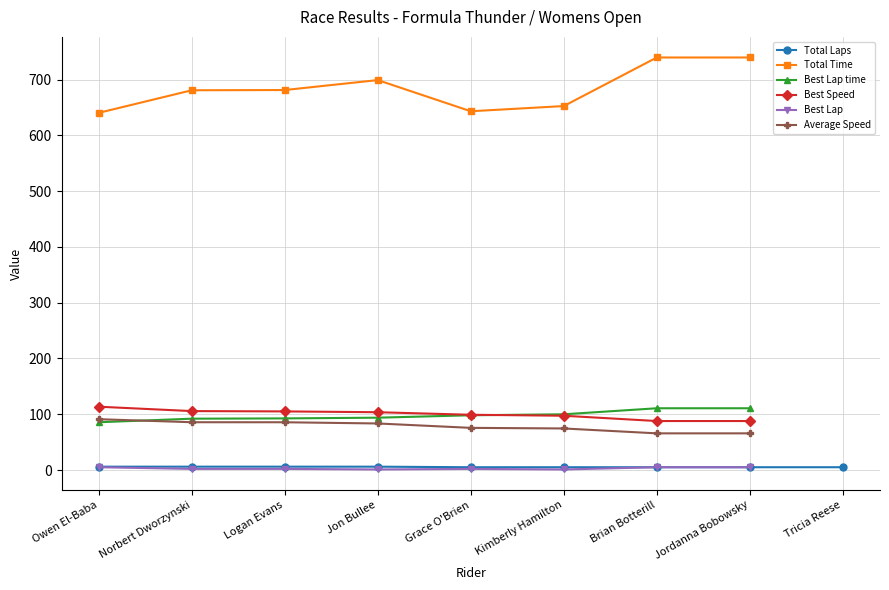

True or false: Best Speed has a value of 105.6 at Norbert Dworzynski.

True